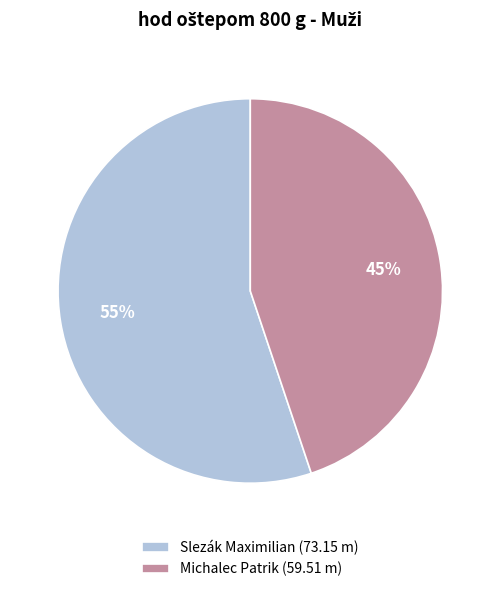

Rank the categories by value from lowest to highest.

Michalec Patrik, Slezák Maximilian